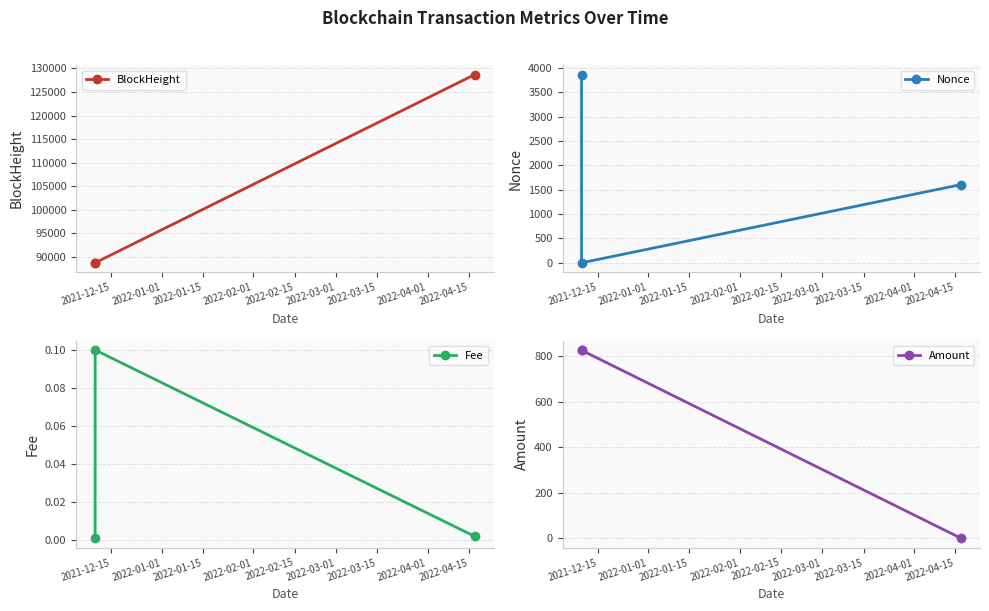

What is the maximum value for Amount?

827.9